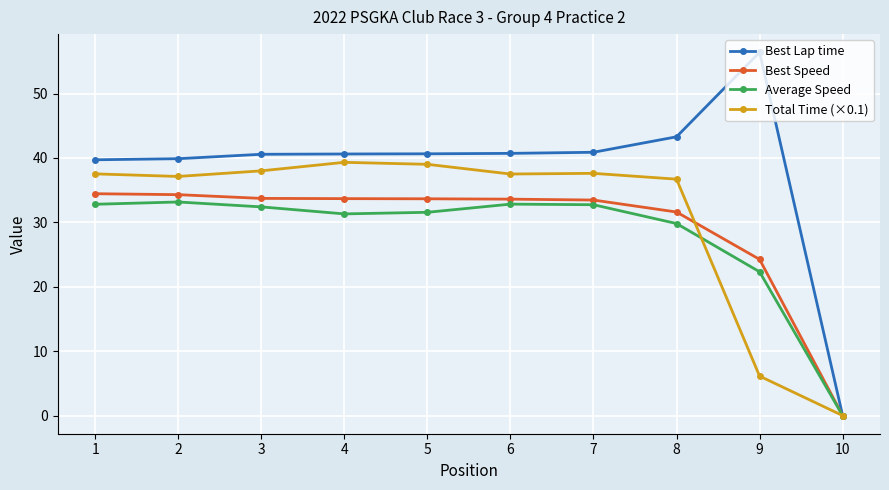

At how many categories does at least one series exceed 3?

9